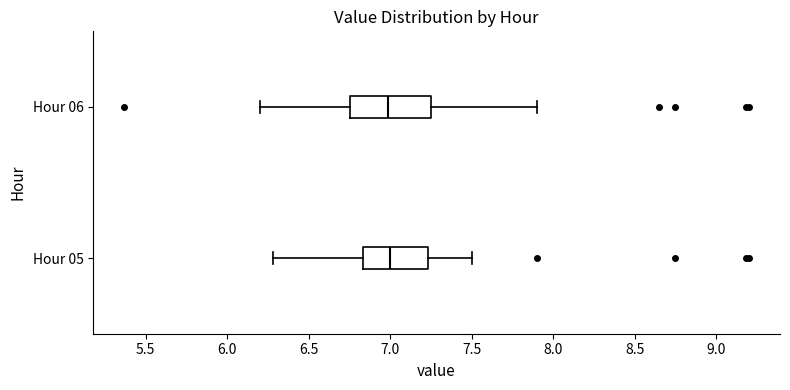

Where does the median line of the box for Hour 06 sit on the x-axis? The values are not printed on the chart, so give them approximately, as read against the axis.

7.00